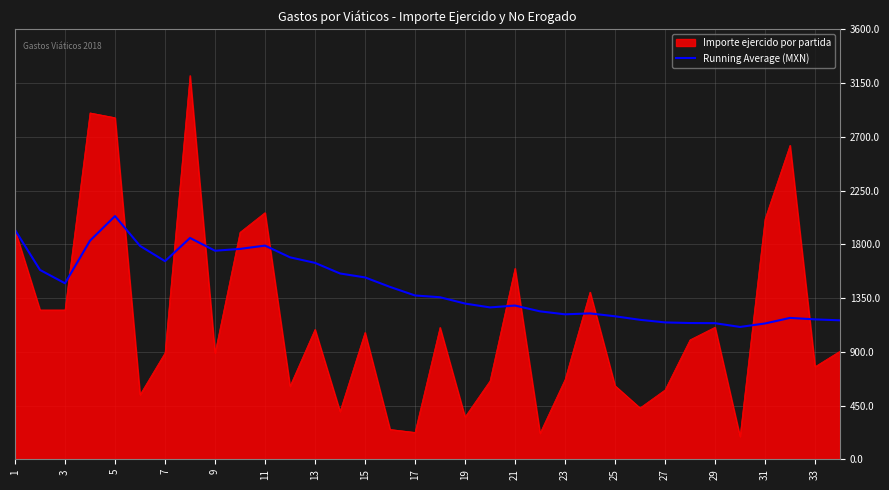

Rank the series by their average value, from highest to lowest.

Running Average (MXN), Importe ejercido por partida